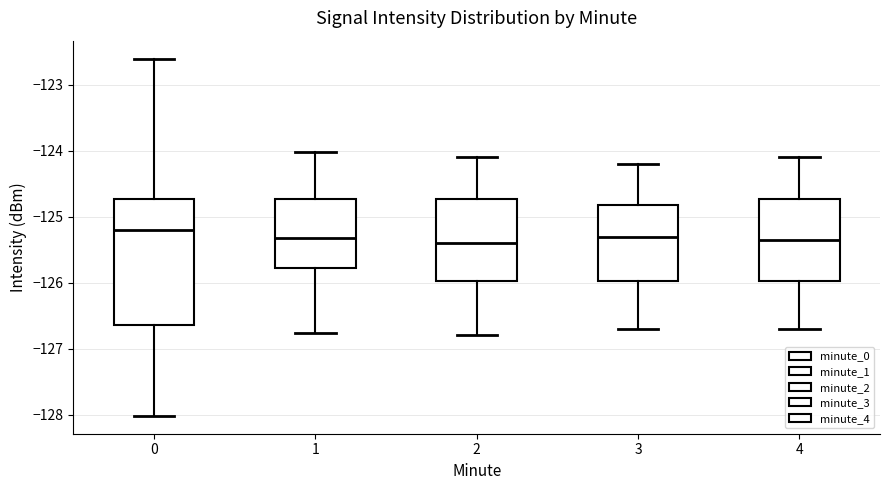

Reading left to right, read every box against the y-axis: the position of its median line, the range the box covers, and the ends of its whiskers. The values are not printed on the chart, so give them approximately, as read against the axis.

0: median -125.2, box -126.6 to -124.7, whiskers -128.0 to -122.6
1: median -125.3, box -125.8 to -124.7, whiskers -126.8 to -124.0
2: median -125.4, box -126.0 to -124.7, whiskers -126.8 to -124.1
3: median -125.3, box -126.0 to -124.8, whiskers -126.7 to -124.2
4: median -125.3, box -126.0 to -124.7, whiskers -126.7 to -124.1